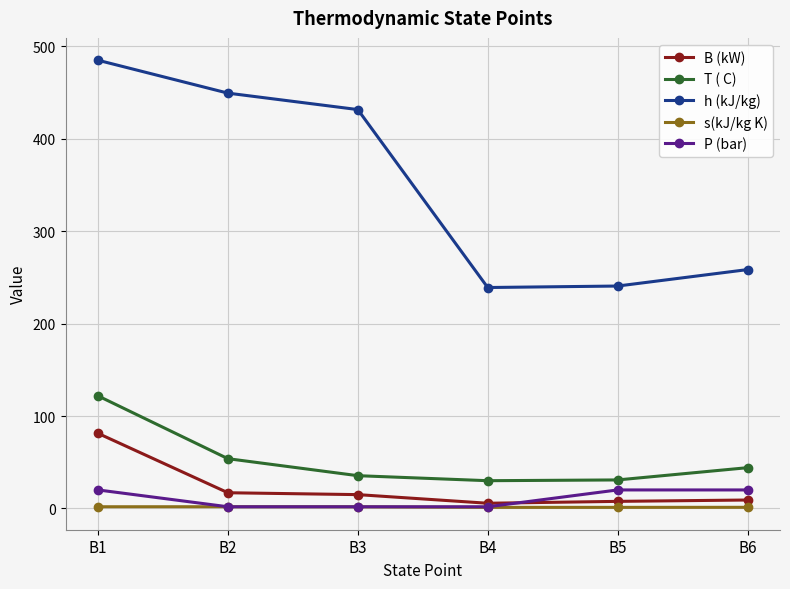

What is the sum of the T ( C) values at B4 and B2?

83.8